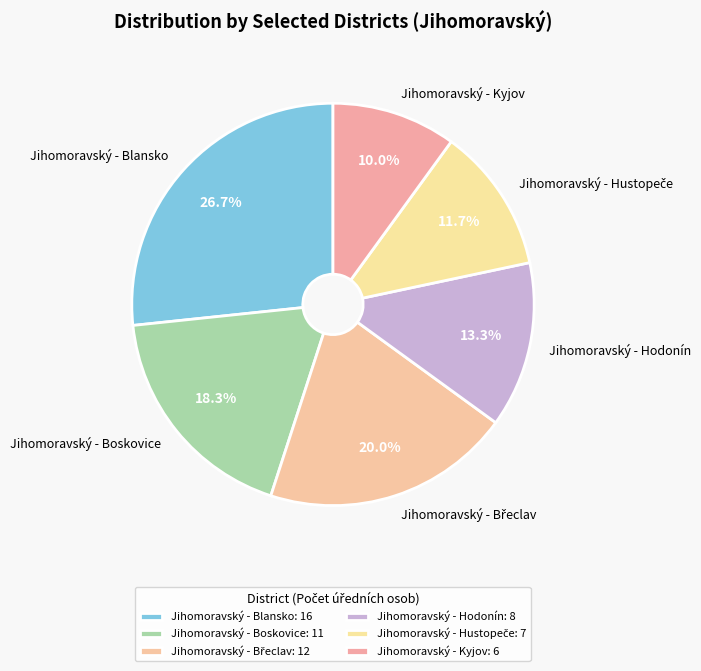

What portion of the pie excludes Jihomoravský - Blansko?

73.3%